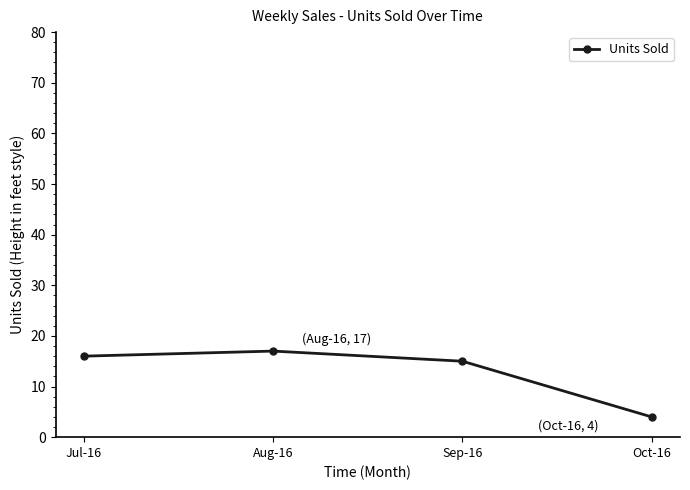

What value does the data have at Jul-16, to the nearest 10?

20